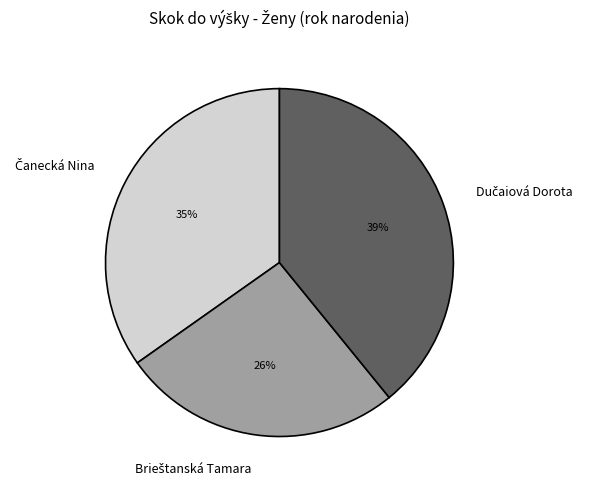

How many slices are in this pie chart?

3